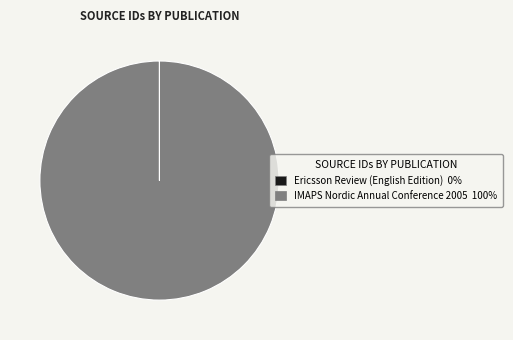

True or false: IMAPS Nordic Annual Conference 2005 accounts for 100% of the total.

True